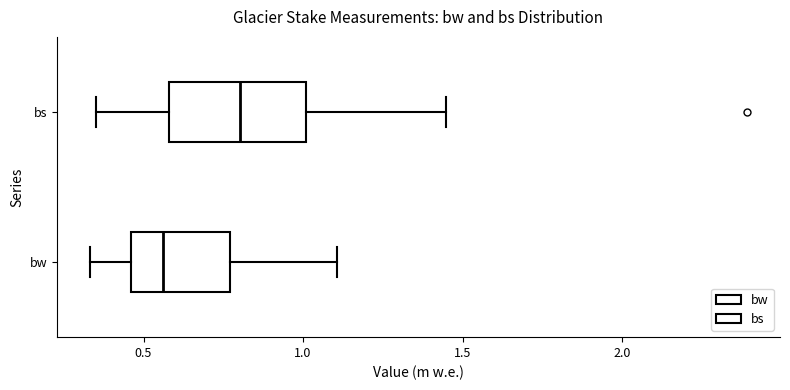

Where does the right whisker of the box for bs end on the x-axis? The values are not printed on the chart, so give them approximately, as read against the axis.

1.45